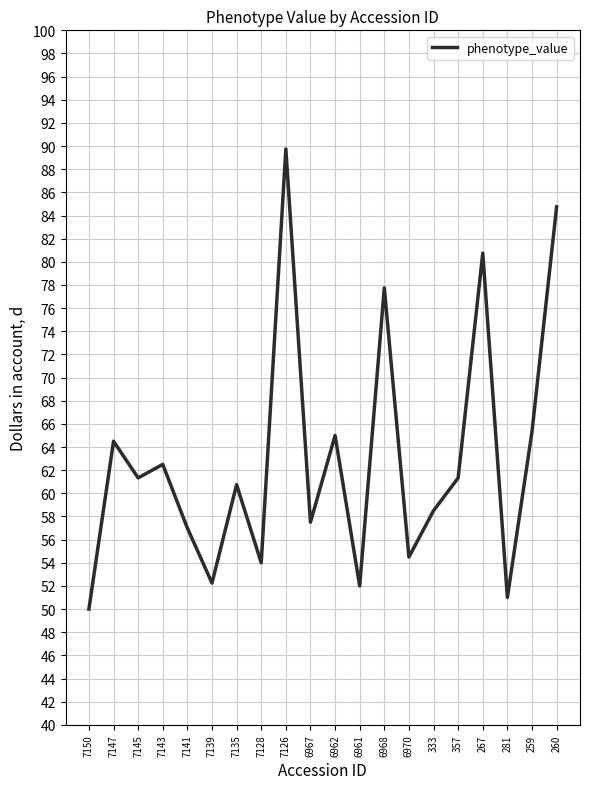

Read the value at 7147.

64.5